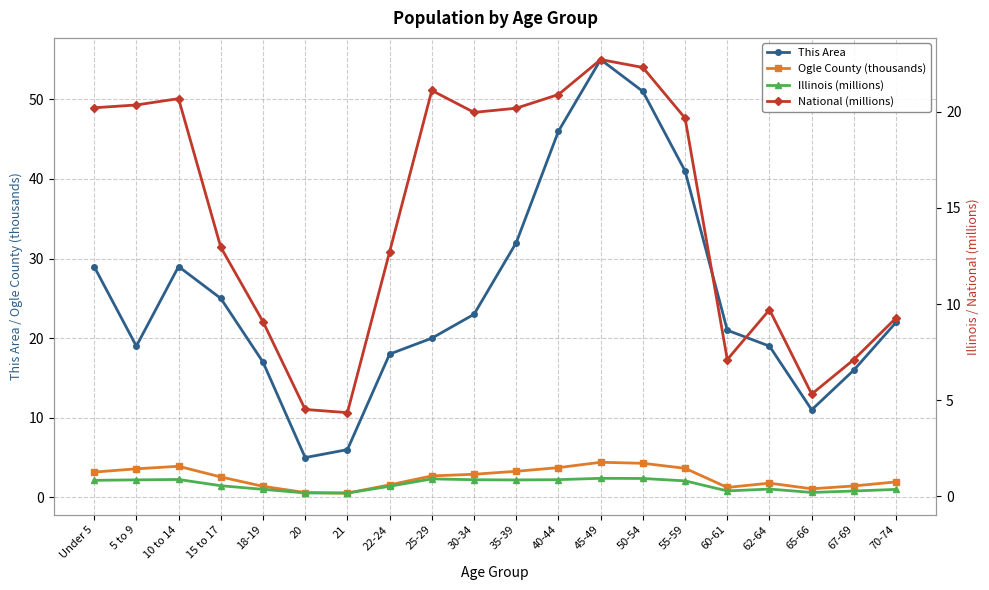

What is the average value of the National (millions) series?

14.5